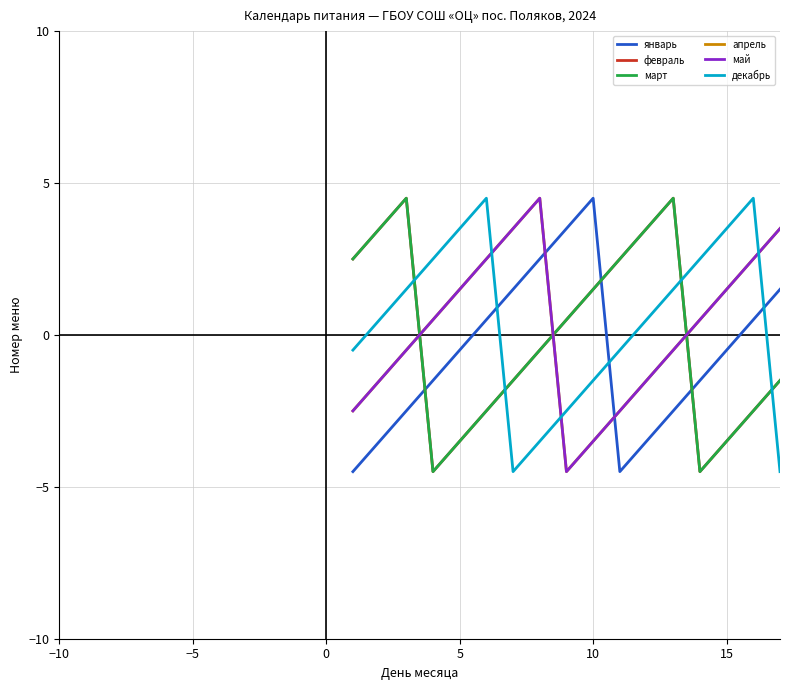

Is this an area chart (filled region under the line)?

No